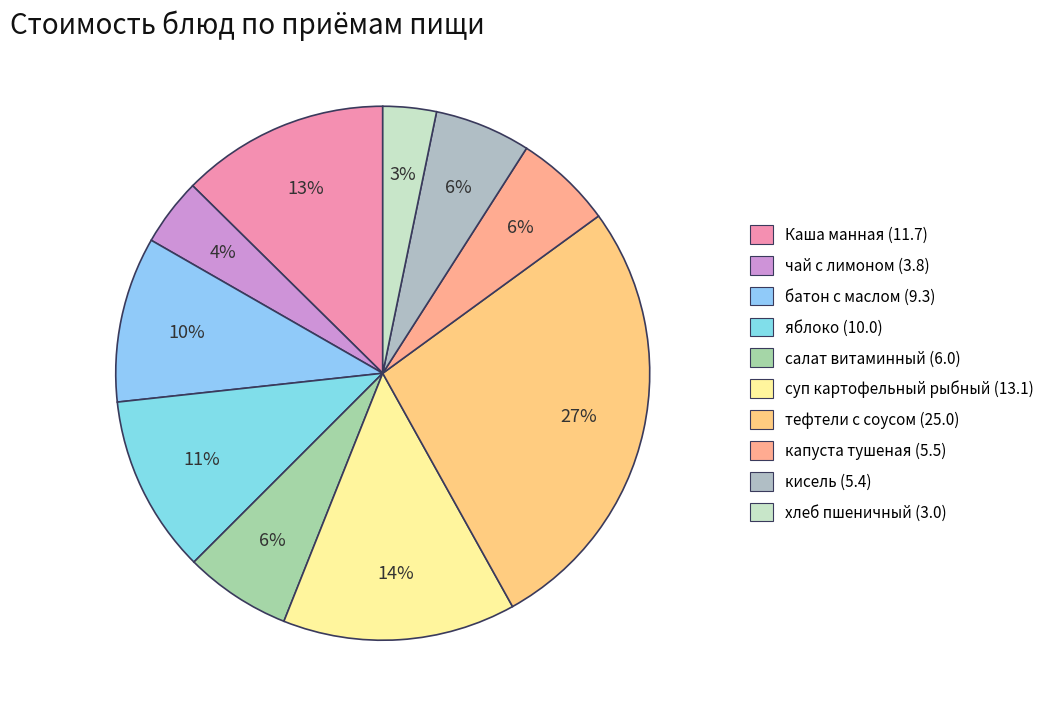

What is the change in value from батон с маслом to тефтели с соусом?

+15.7